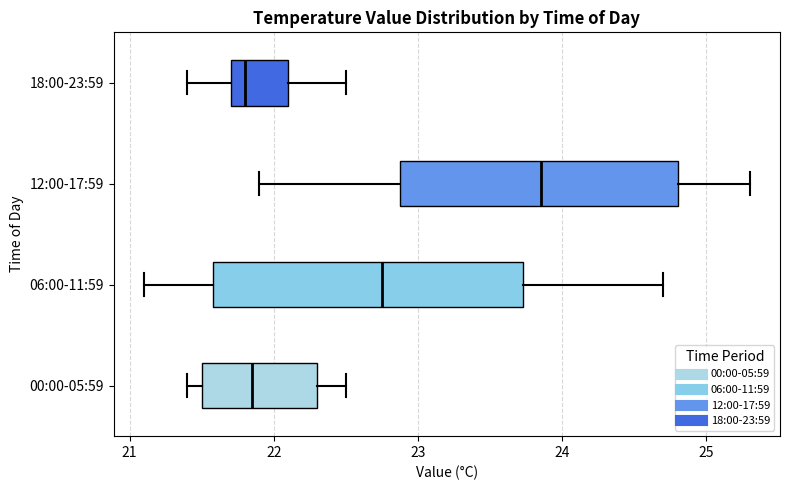

Which box's median line is the furthest to the right?

12:00-17:59